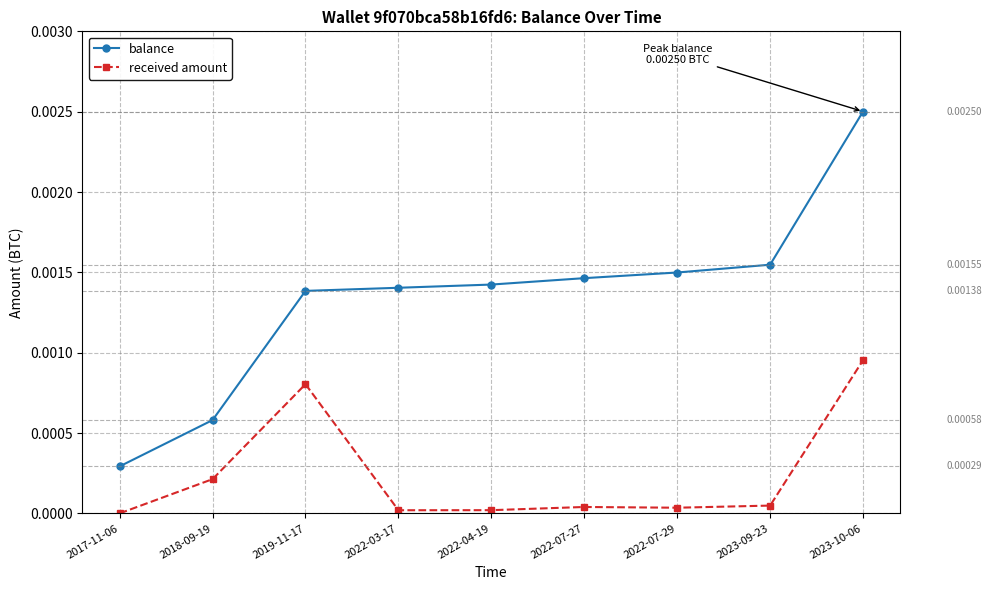

What are all the series names shown in the legend?

balance, received amount